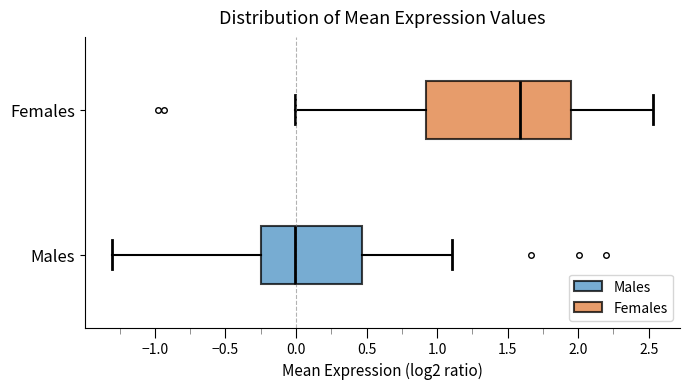

Reading bottom to top, transcribe this box plot: for each box, give where its median line is, the range the box spans, and where its two whiskers end, as read against the x-axis. The values are not printed on the chart, so give them approximately, as read against the axis.

Males: median 0.00, box -0.25 to 0.45, whiskers -1.30 to 1.10
Females: median 1.60, box 0.90 to 1.95, whiskers 0.00 to 2.55